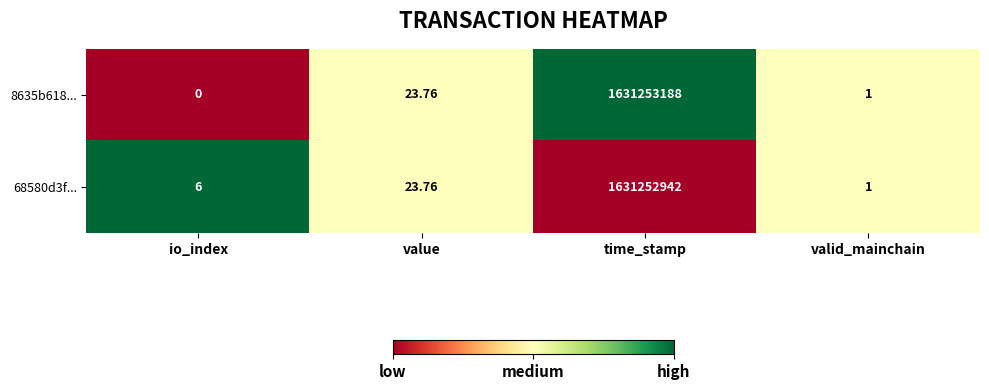

Where is 68580d3f... nearest to the value 815626471?

value